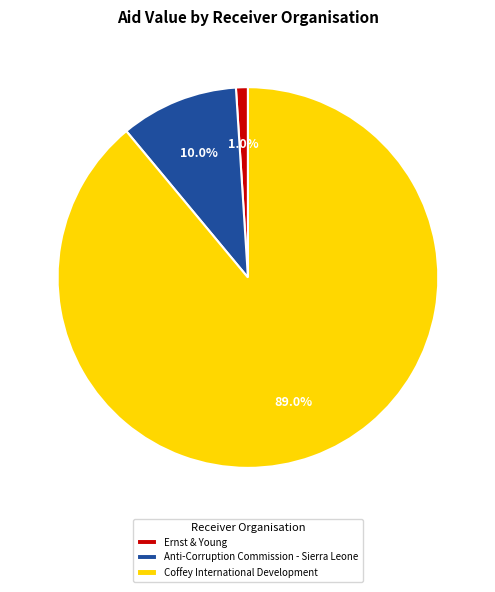

What is the majority slice?

Coffey International Development